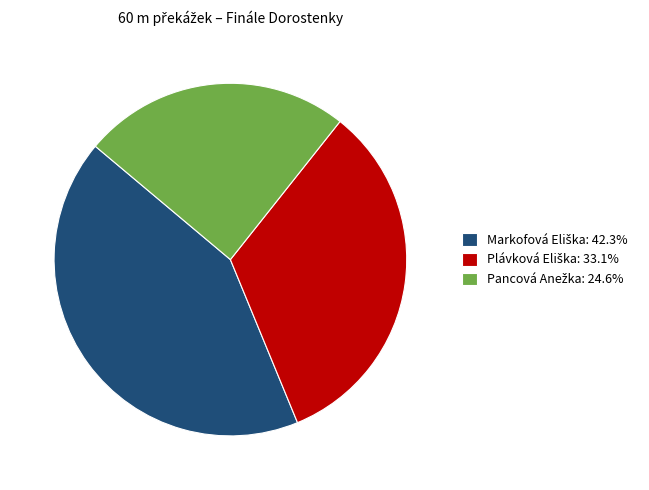

Does any single category account for the majority?

No